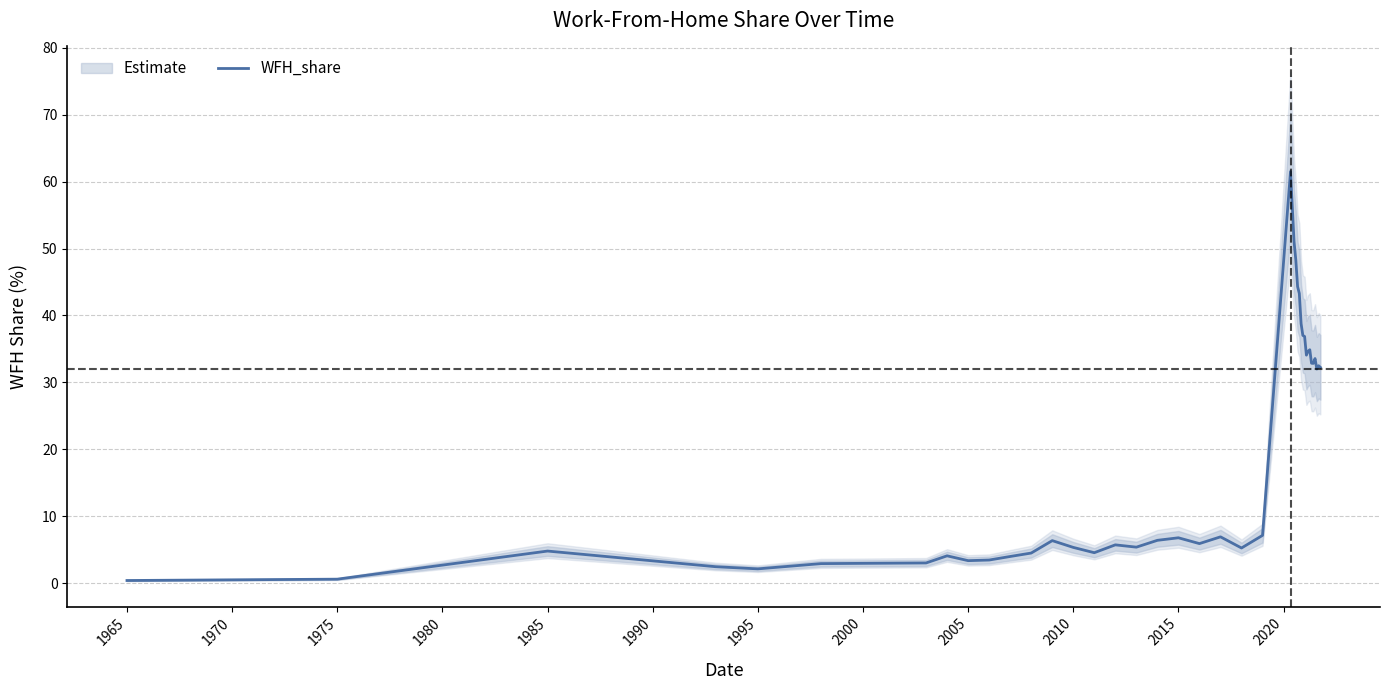

What is the difference between the maximum and minimum values?

61.1